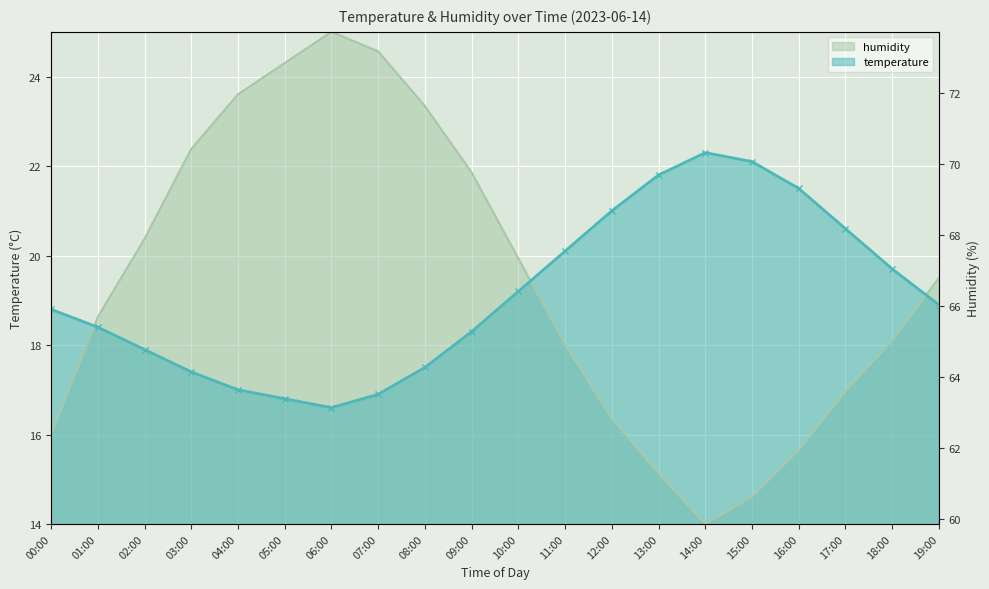

Rank the series at 10:00 from lowest to highest value.

temperature, humidity